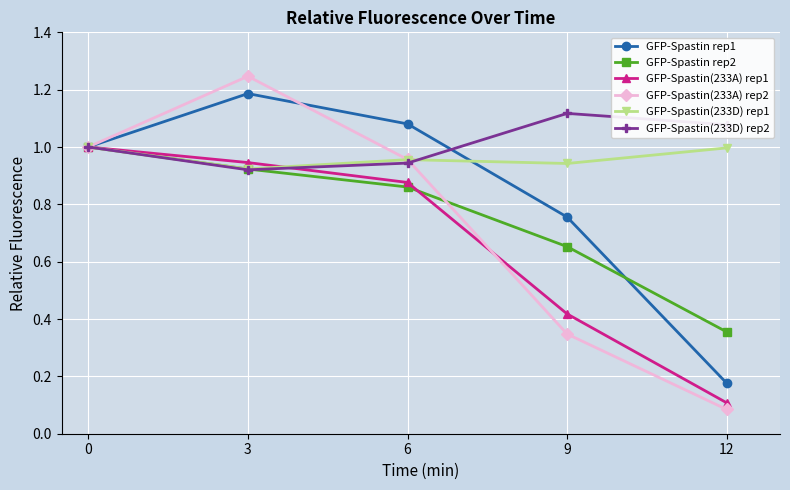

Is the value of GFP-Spastin(233D) rep1 at 3 greater than the value of GFP-Spastin(233A) rep2 at 12?

Yes